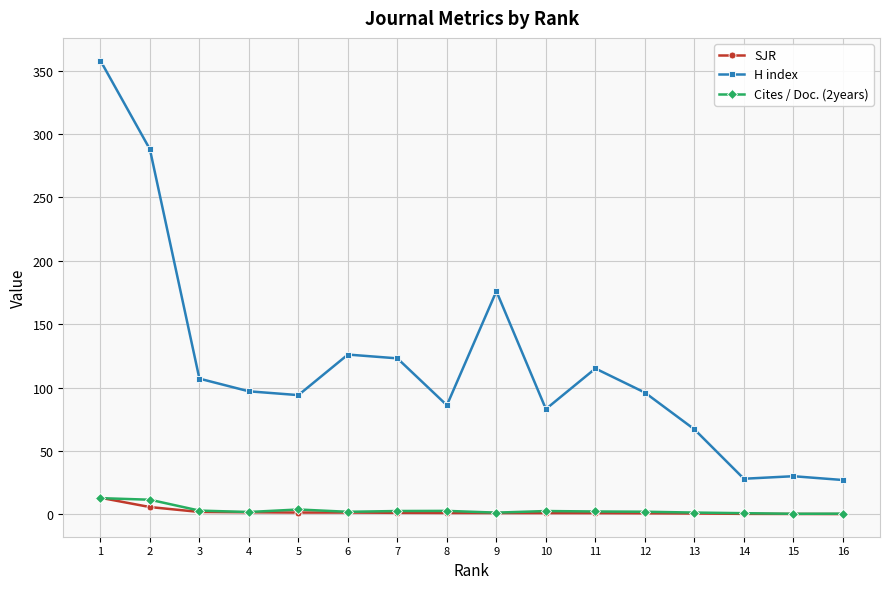

Between 2 and 13, which series saw the biggest shift?

H index